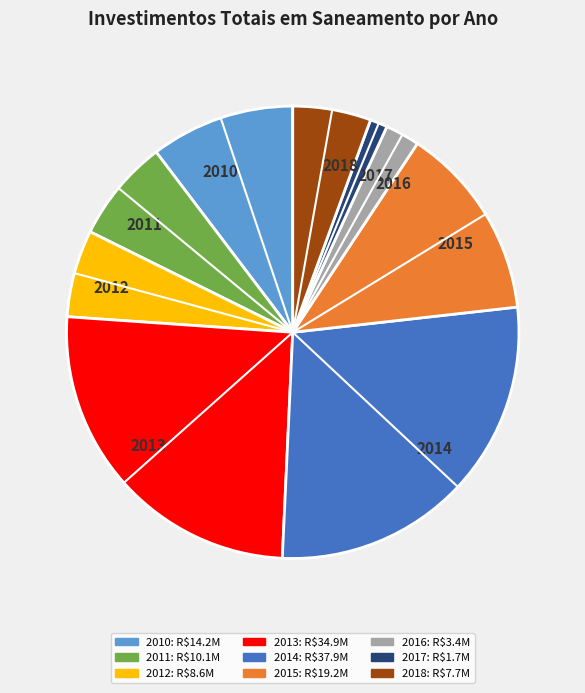

How many slices are in this pie chart?

9